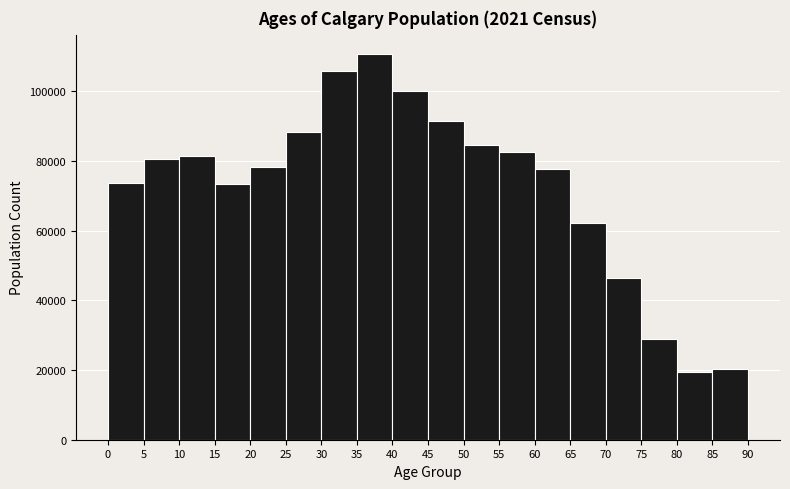

Reading left to right, list every bar in this chart as the range it spans on the x-axis followed by its height. The values are not printed on the chart, so give them approximately, as read against the axis.

0 to 5: 74000
5 to 10: 80000
10 to 15: 82000
15 to 20: 74000
20 to 25: 78000
25 to 30: 88000
30 to 35: 106000
35 to 40: 110000
40 to 45: 100000
45 to 50: 92000
50 to 55: 84000
55 to 60: 82000
60 to 65: 78000
65 to 70: 62000
70 to 75: 46000
75 to 80: 28000
80 to 85: 20000
85 to 90: 20000